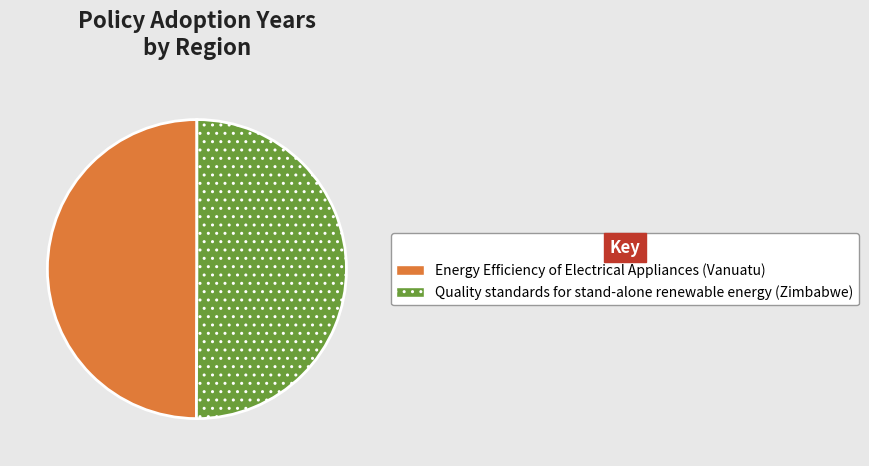

Is it true that Energy Efficiency of Electrical Appliances (Vanuatu) is 61% of the pie?

False